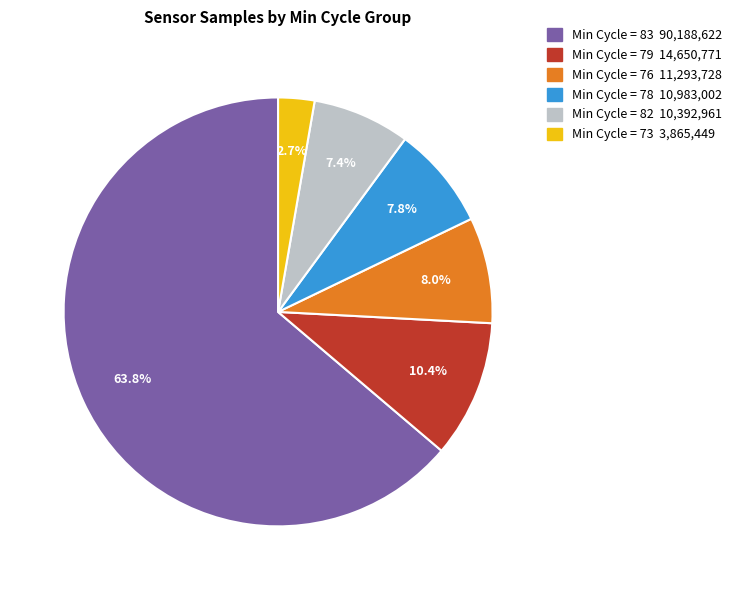

What is the largest slice in the pie chart?

Min Cycle = 83 90,188,622